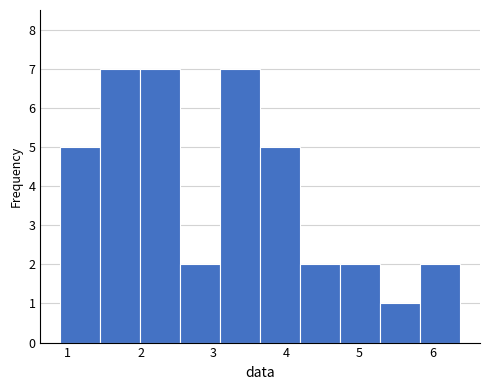

Reading left to right, transcribe this chart: for each bar, give the range it covers on the x-axis and its height. Neither the bar edges nor the heights are printed on the chart, so give them approximately, as read against the axes.

0.9 to 1.4: 5
1.4 to 2.0: 7
2.0 to 2.5: 7
2.5 to 3.1: 2
3.1 to 3.6: 7
3.6 to 4.2: 5
4.2 to 4.7: 2
4.7 to 5.3: 2
5.3 to 5.8: 1
5.8 to 6.4: 2